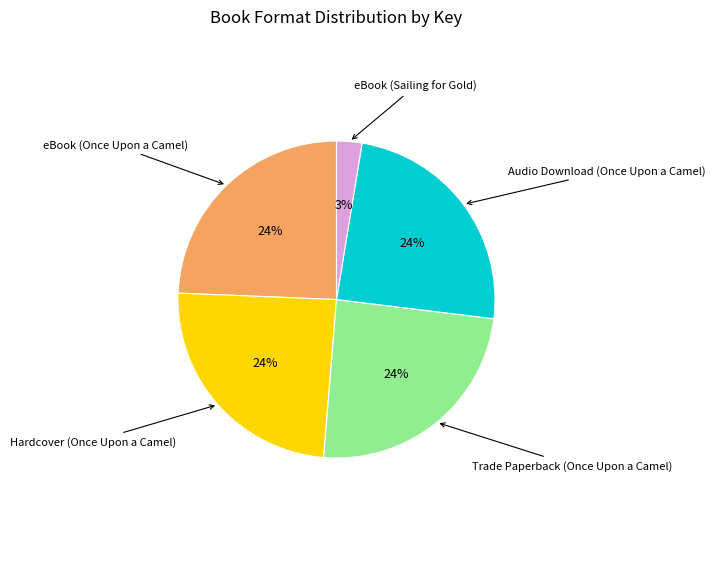

Count the number of slices in the pie.

5